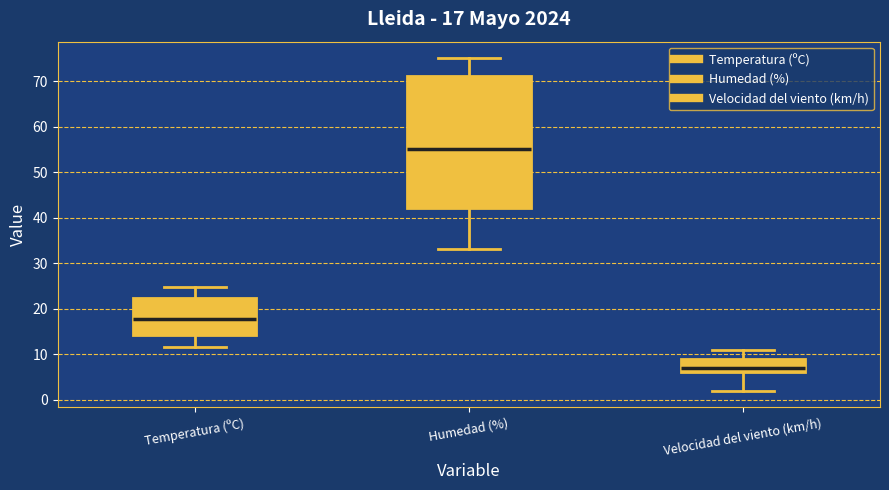

Which box's median line is the highest?

Humedad (%)